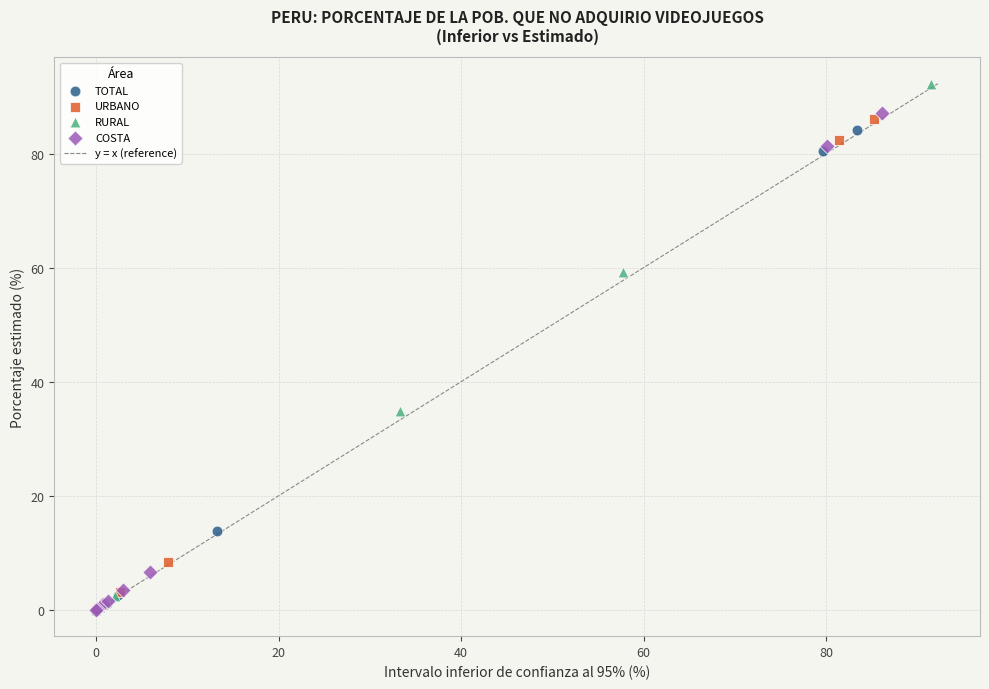

Which series has the widest spread of Y values?

RURAL